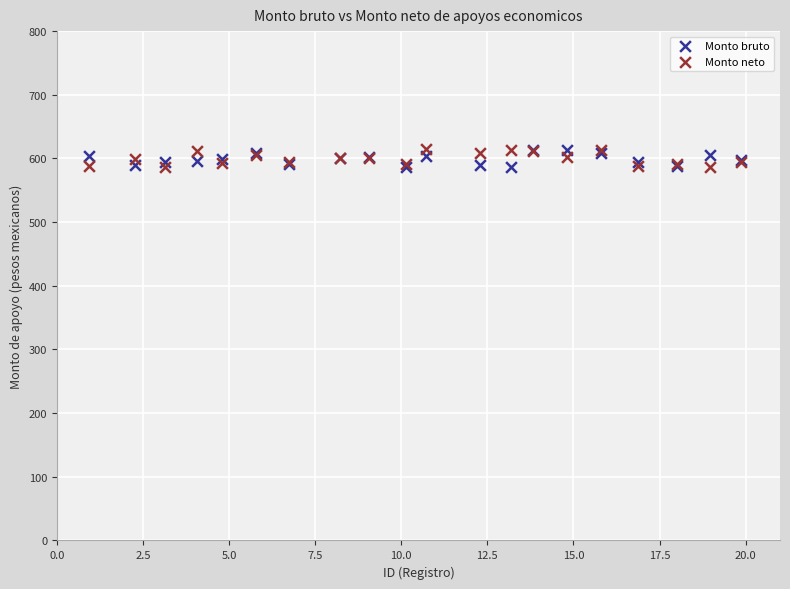

What are all the series names shown in the legend?

Monto bruto, Monto neto